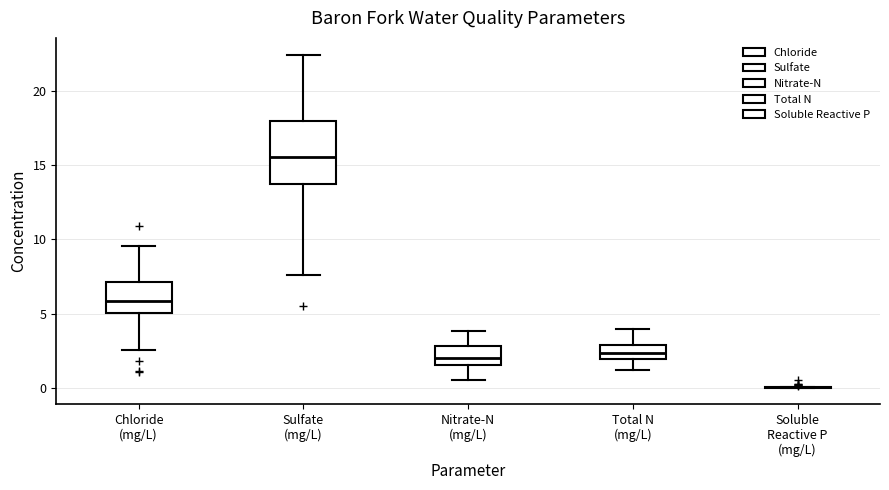

Reading left to right, read every box against the y-axis: the position of its median line, the range the box covers, and the ends of its whiskers. The values are not printed on the chart, so give them approximately, as read against the axis.

Chloride (mg/L): median 6.0, box 5.0 to 7.0, whiskers 2.5 to 9.5
Sulfate (mg/L): median 15.5, box 13.5 to 18.0, whiskers 7.5 to 22.5
Nitrate-N (mg/L): median 2.0, box 1.5 to 3.0, whiskers 0.5 to 4.0
Total N (mg/L): median 2.5, box 2.0 to 3.0, whiskers 1.0 to 4.0
Soluble Reactive P (mg/L): box collapsed to a line at 0.0, whiskers 0.0 to 0.0